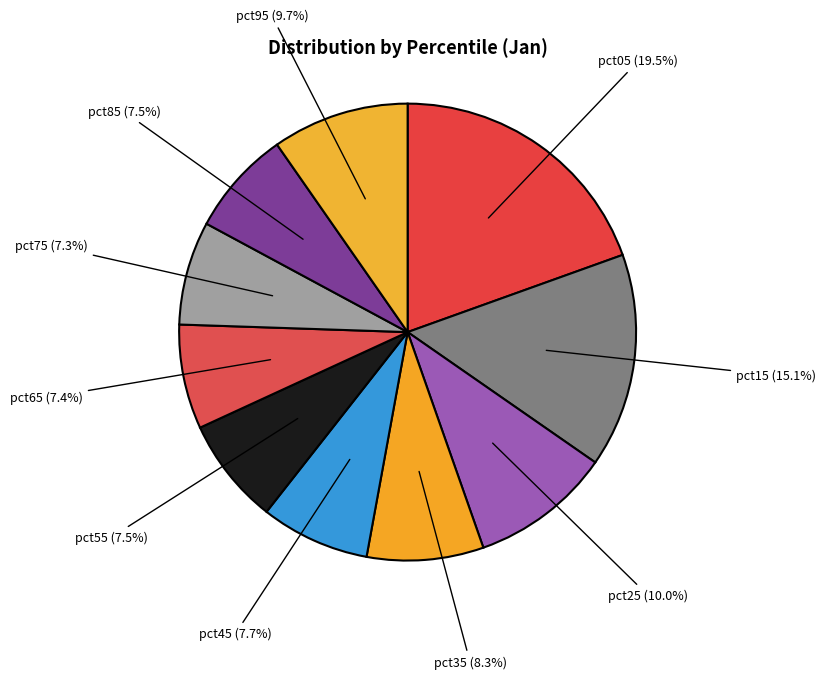

Between pct55 and pct25, which is larger?

pct25